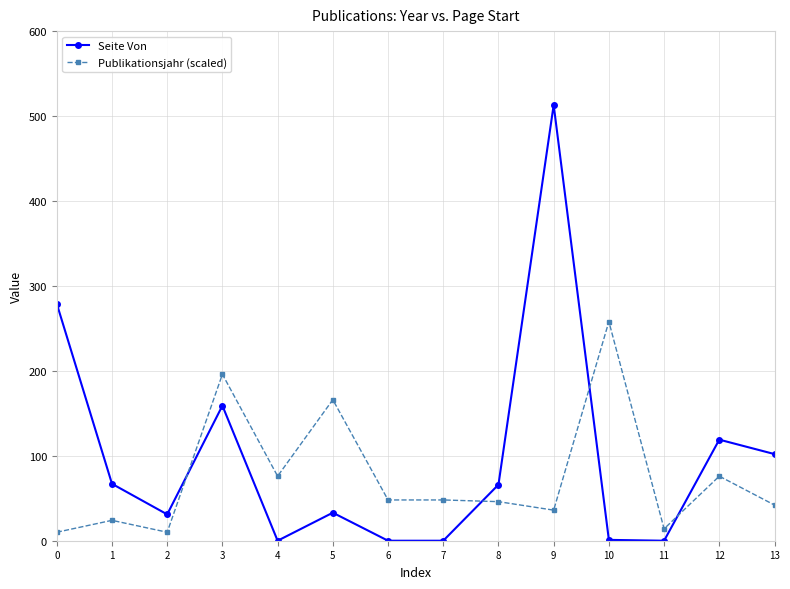

How many lines are shown in the chart?

2